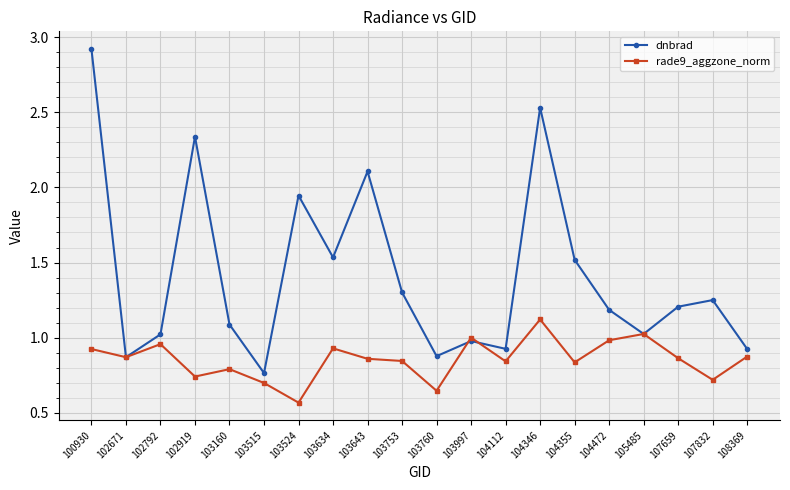

Is this an area chart (filled region under the line)?

No